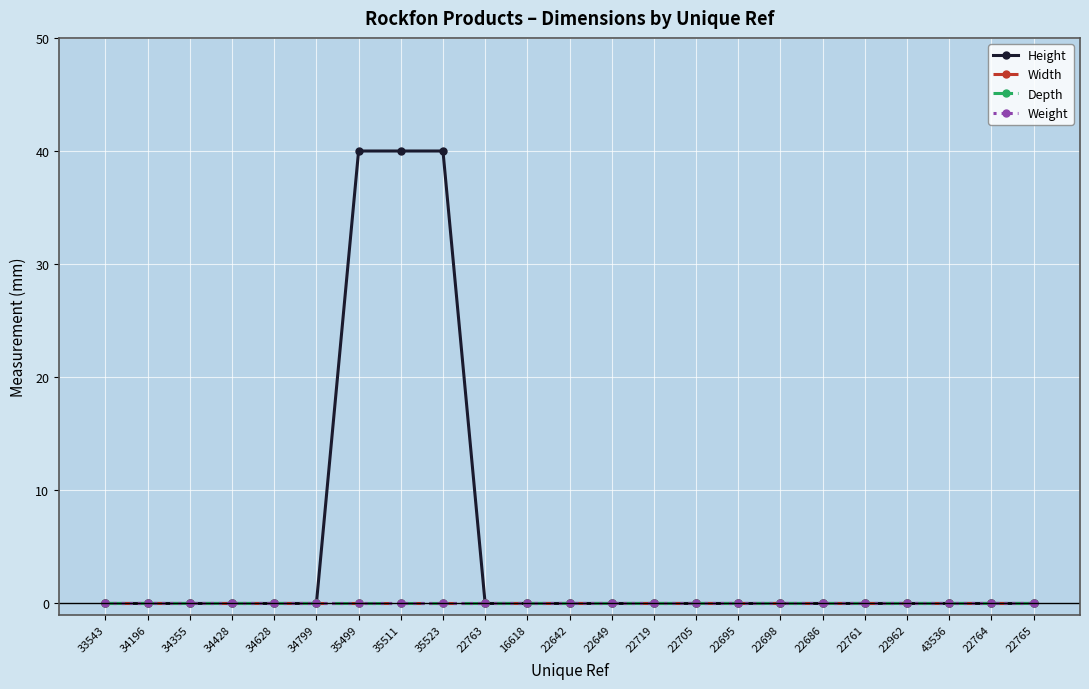

The value of Weight at 22698 is 0. True or false?

True